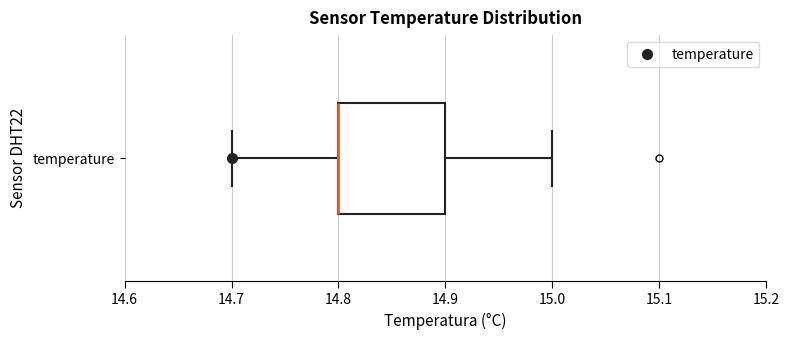

Transcribe this box plot: give where the median line is, the range the box spans, and where the two whiskers end, as read against the x-axis. The values are not printed on the chart, so give them approximately, as read against the axis.

median 14.8 (drawn on the box's left edge), box 14.8 to 14.9, whiskers 14.7 to 15.0